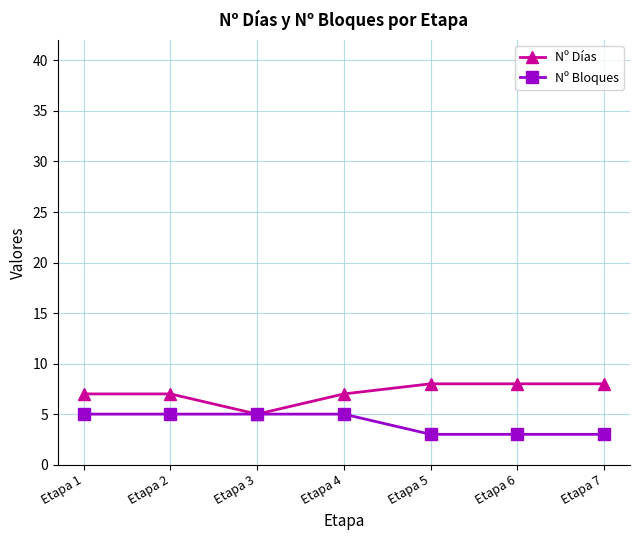

How many lines are shown in the chart?

2